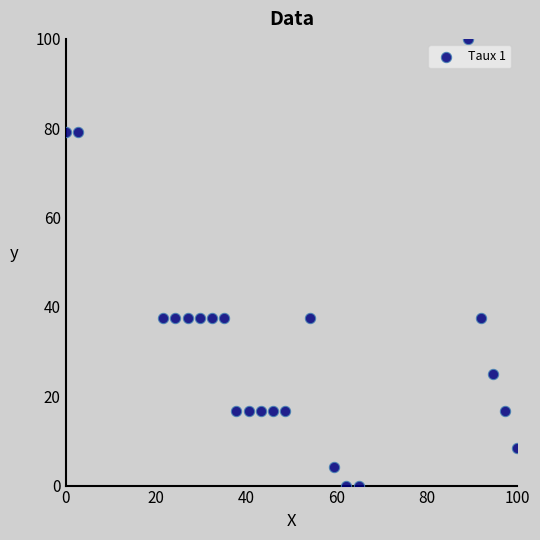

What is the range of Y values (max minus min)?

100.0